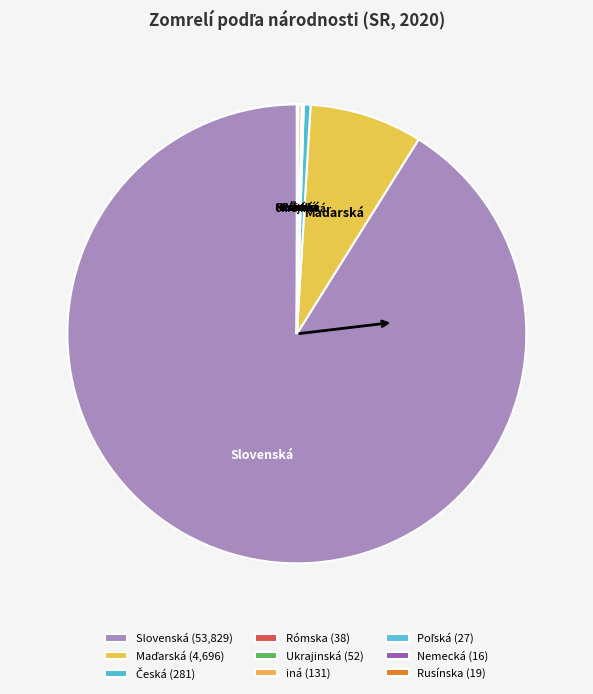

Is the sum of Maďarská and Rusínska greater than half?

No